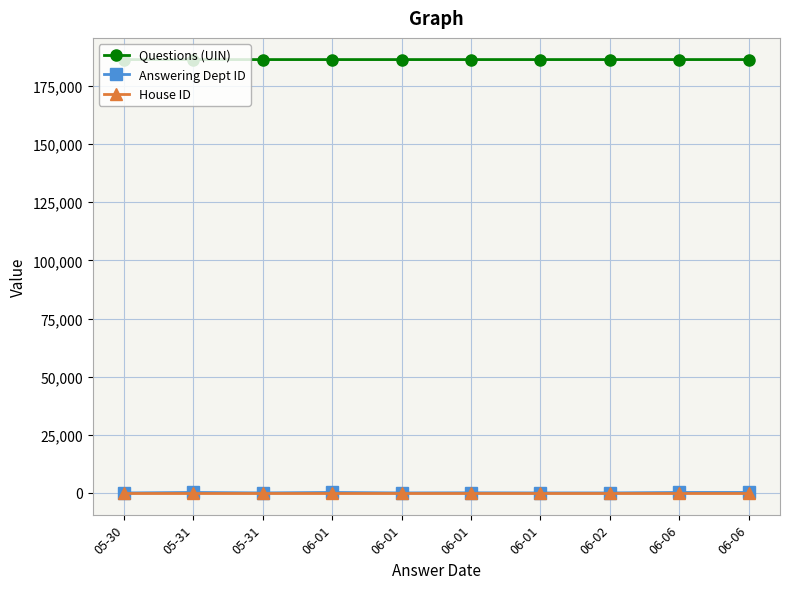

How many lines are shown in the chart?

3